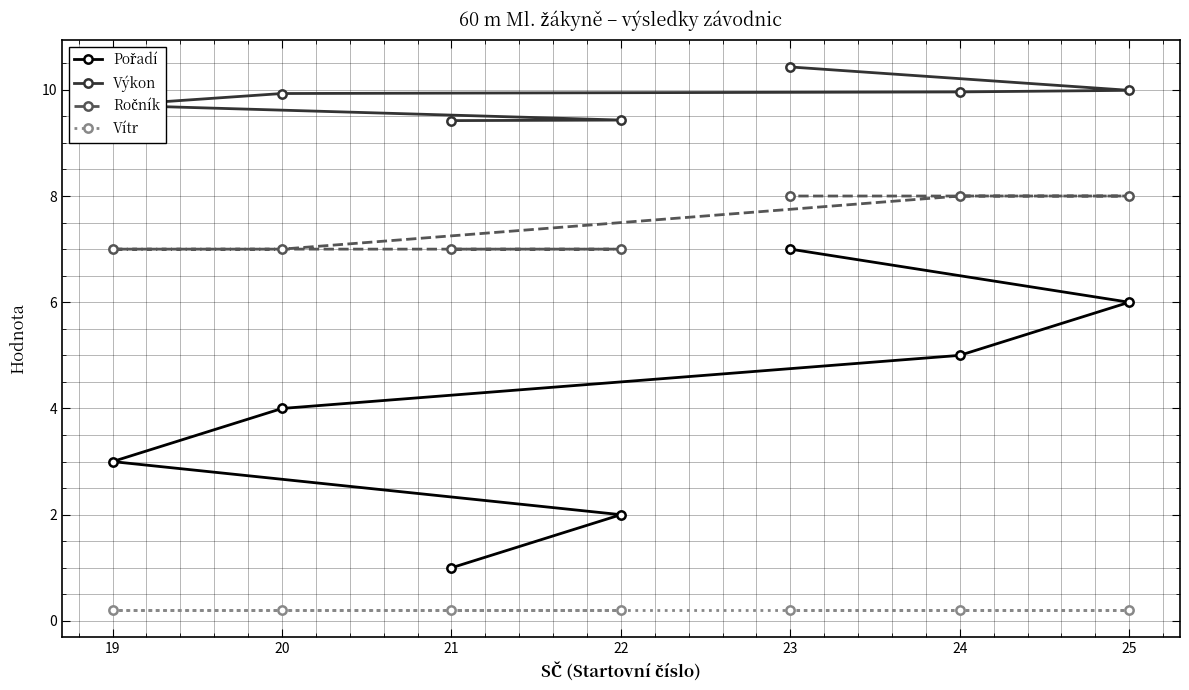

What value does the Pořadí series have at 20?

4.0